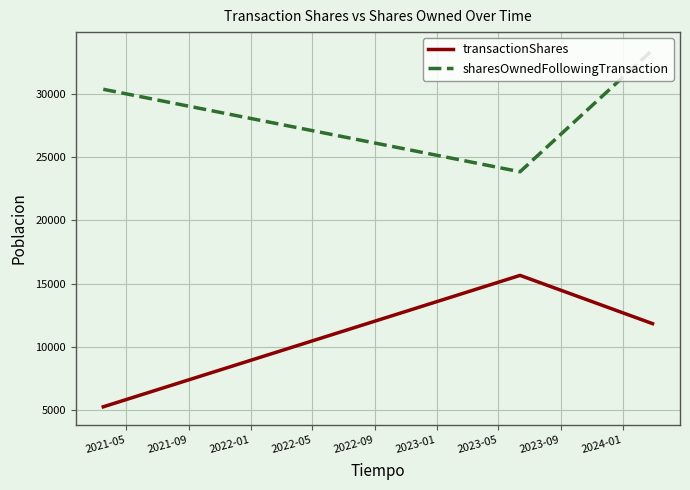

Count the transactionShares values in the range 5267 to 15653.

3